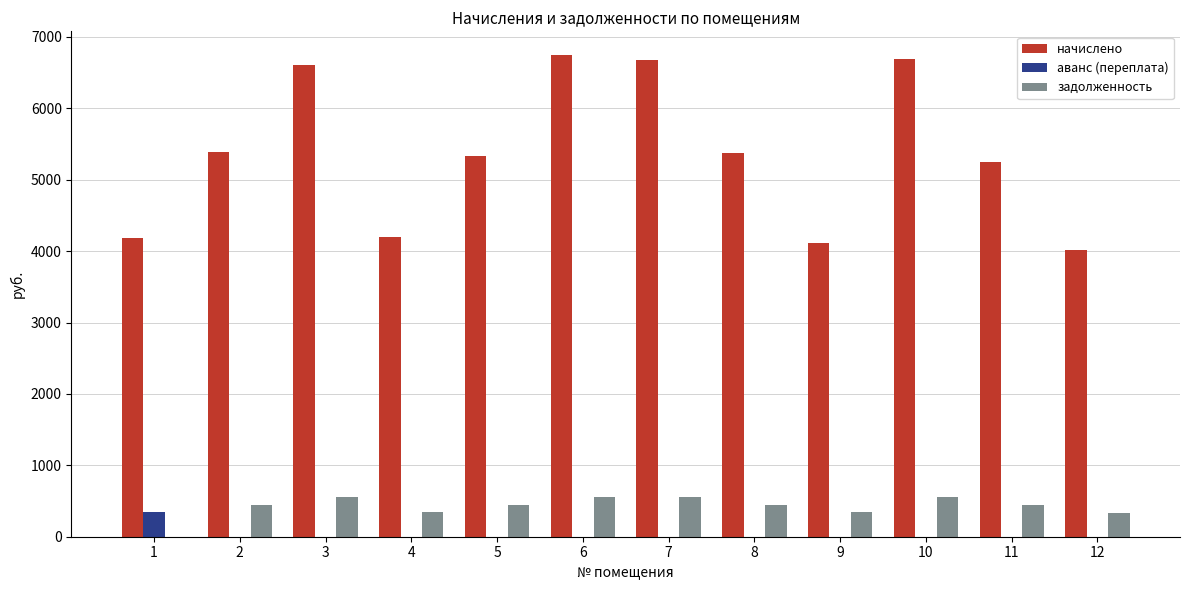

What is the maximum value for начислено?

6741.7